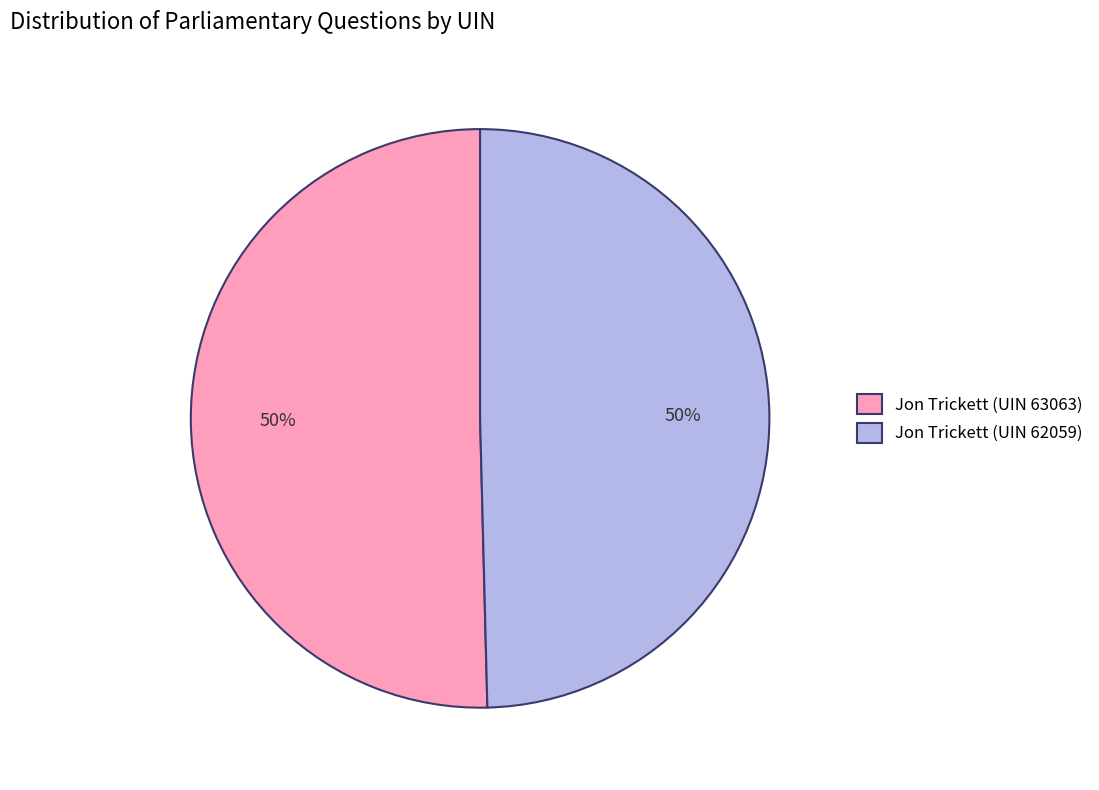

Is the sum of Jon Trickett (UIN 62059) and Jon Trickett (UIN 63063) greater than half?

Yes